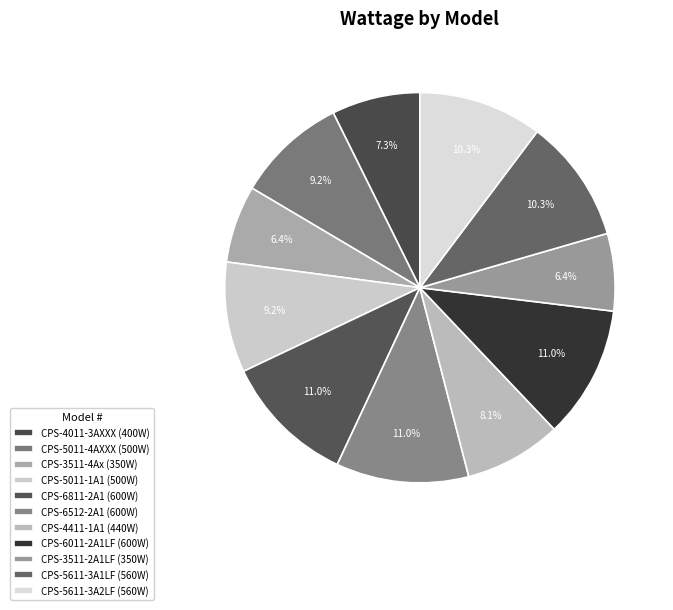

What is the largest slice in the pie chart?

CPS-6811-2A1